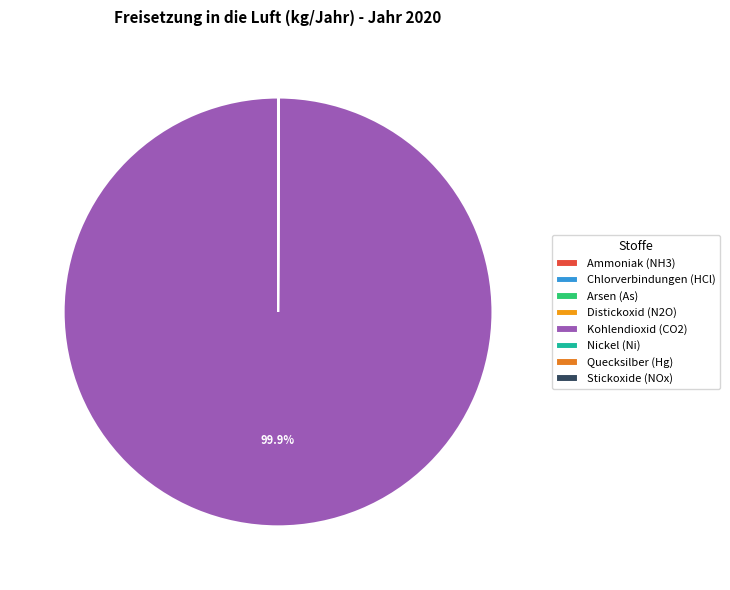

What is the largest slice in the pie chart?

Kohlendioxid (CO2)